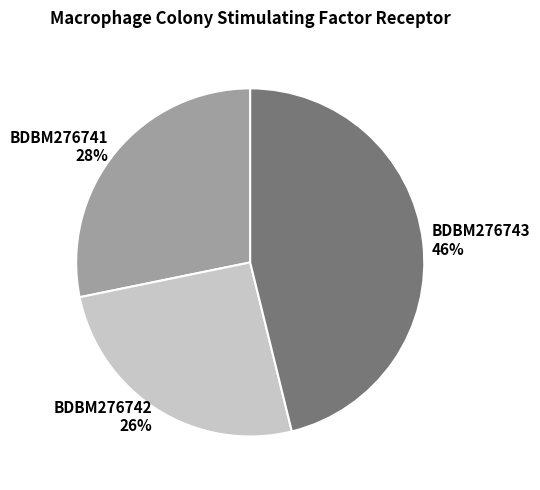

Count the number of slices in the pie.

3